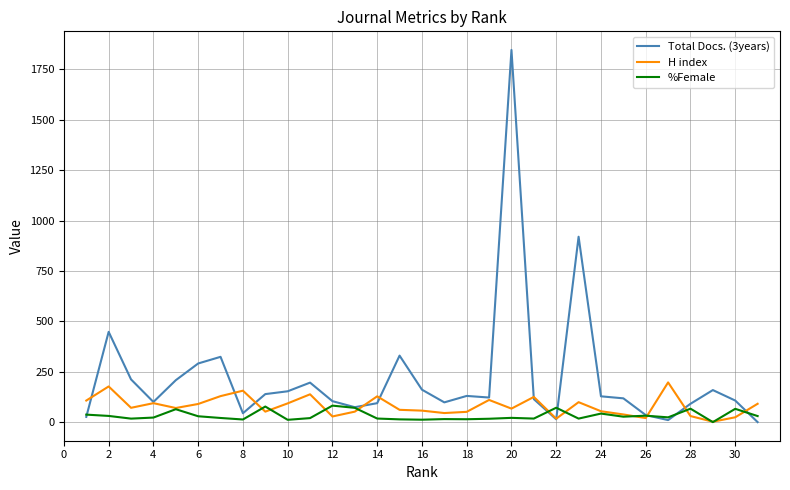

Which series has the largest total across all categories?

Total Docs. (3years)